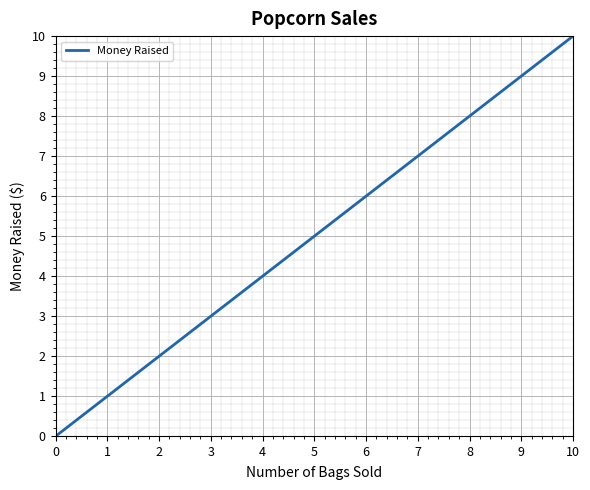

Is it true that the value at 2 is 2?

True